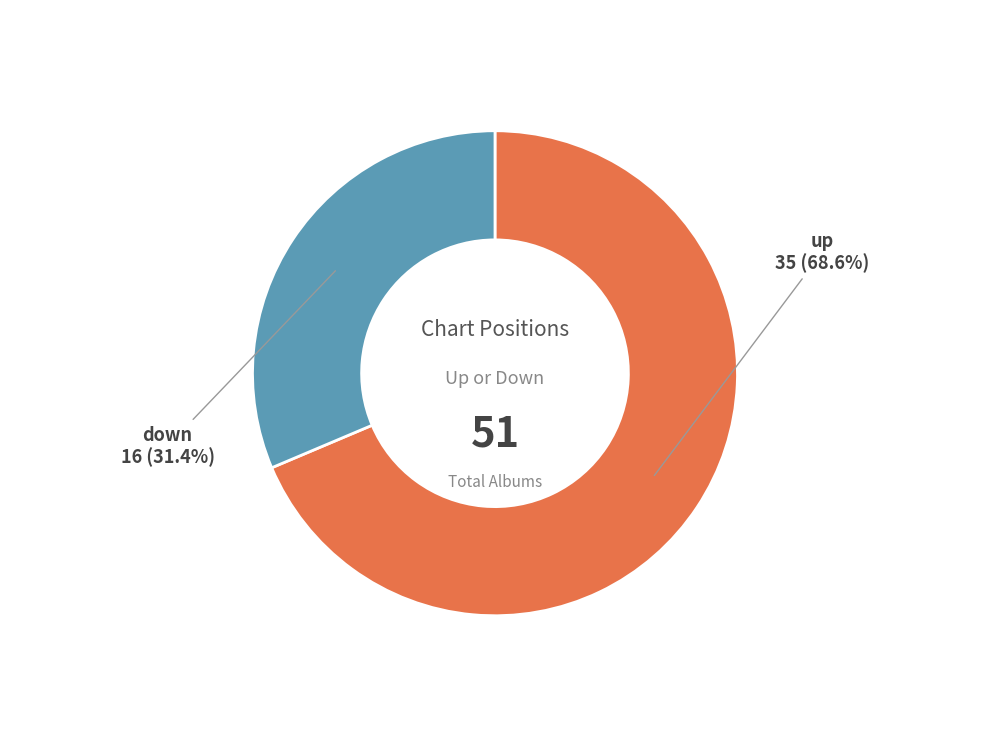

Count the number of slices in the pie.

2